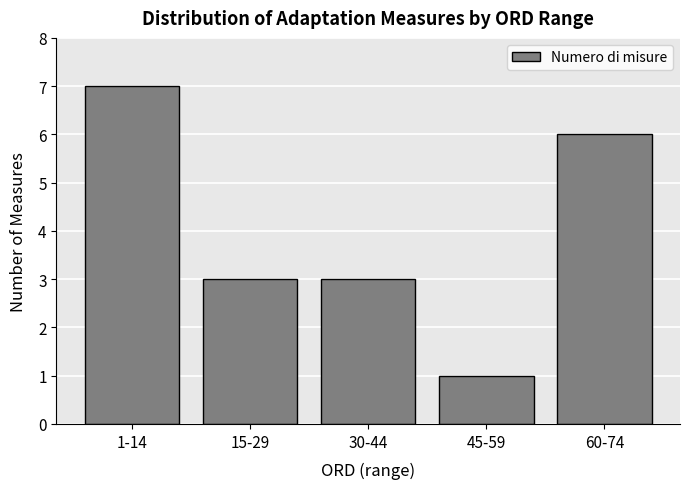

Reading right to left, transcribe all the data shown in this chart.

6	1	3	3	7